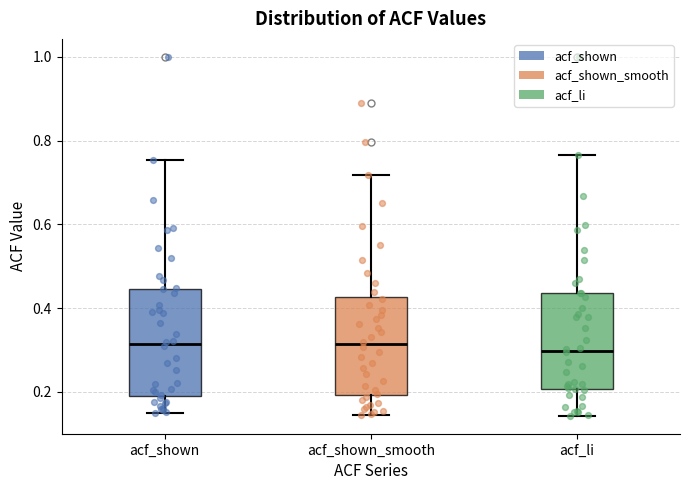

Reading left to right, read every box against the y-axis: the position of its median line, the range the box covers, and the ends of its whiskers. The values are not printed on the chart, so give them approximately, as read against the axis.

acf_shown: median 0.32, box 0.20 to 0.44, whiskers 0.14 to 0.76
acf_shown_smooth: median 0.32, box 0.20 to 0.42, whiskers 0.14 to 0.72
acf_li: median 0.30, box 0.20 to 0.44, whiskers 0.14 to 0.76